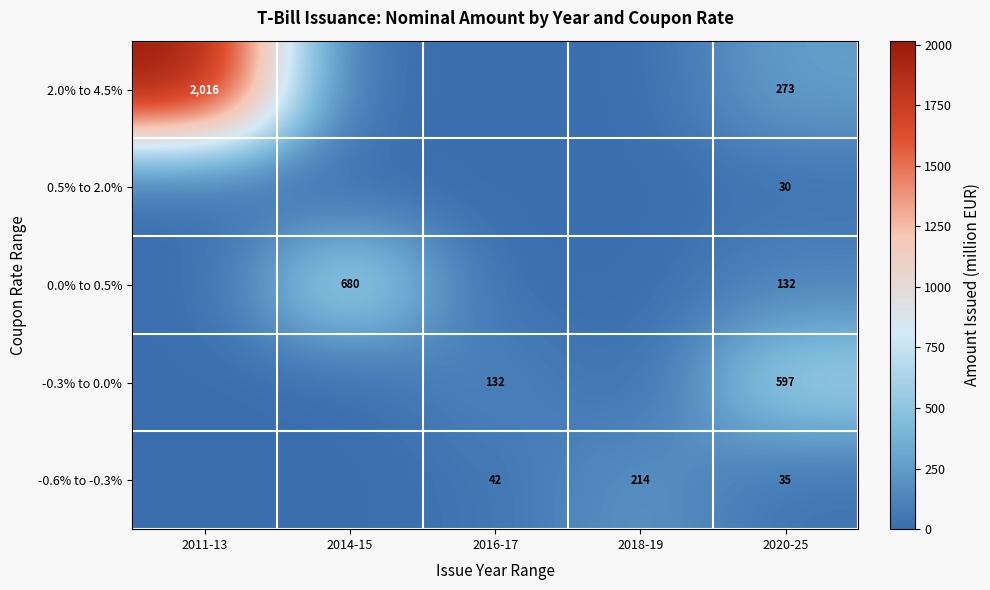

What is the total value across all series at 2020-25?

1067